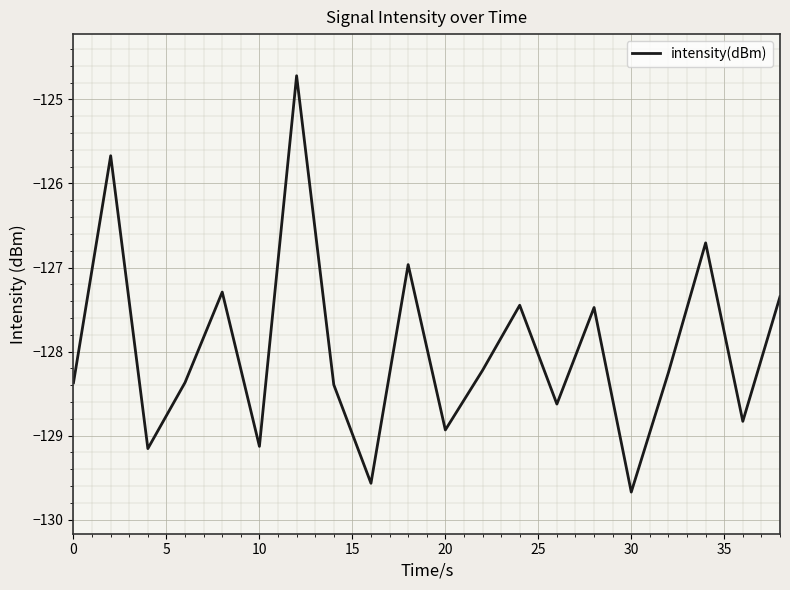

How many interior local peaks (higher than both neighbors) does the data have?

7